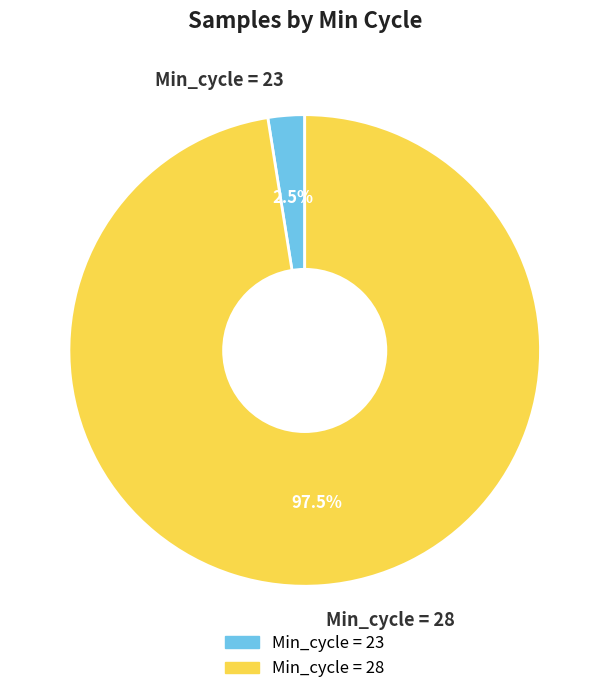

What portion of the pie excludes Min_cycle = 23?

97.5%